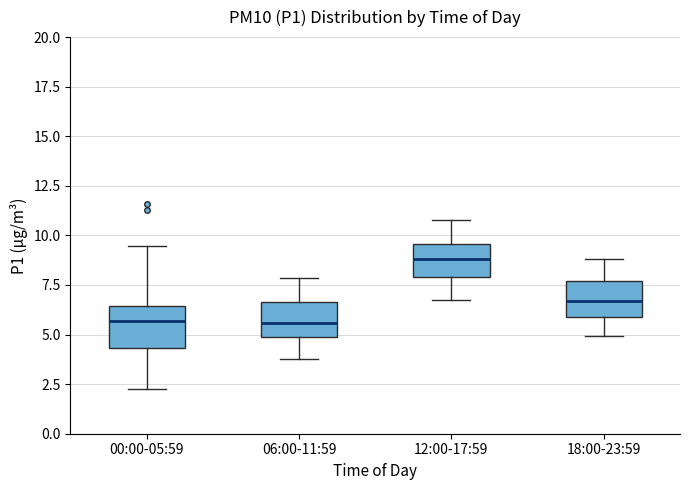

Reading left to right, transcribe this box plot: for each box, give where its median line is, the range the box spans, and where its two whiskers end, as read against the y-axis. The values are not printed on the chart, so give them approximately, as read against the axis.

00:00-05:59: median 5.5, box 4.5 to 6.5, whiskers 2.5 to 9.5
06:00-11:59: median 5.5, box 5.0 to 6.5, whiskers 4.0 to 8.0
12:00-17:59: median 9.0, box 8.0 to 9.5, whiskers 7.0 to 11.0
18:00-23:59: median 6.5, box 6.0 to 7.5, whiskers 5.0 to 9.0